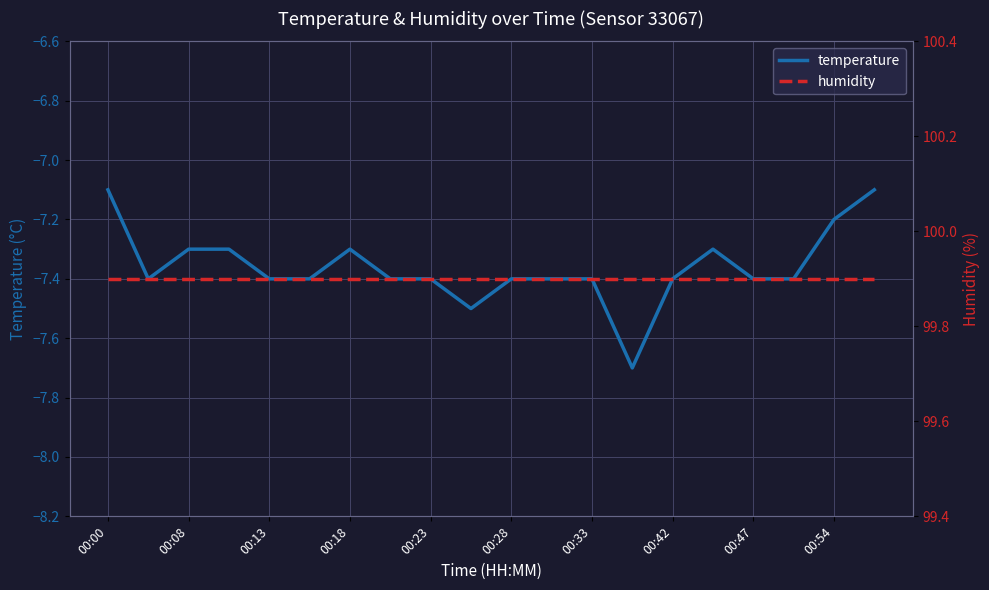

What is the lowest value of the temperature series?

-7.7